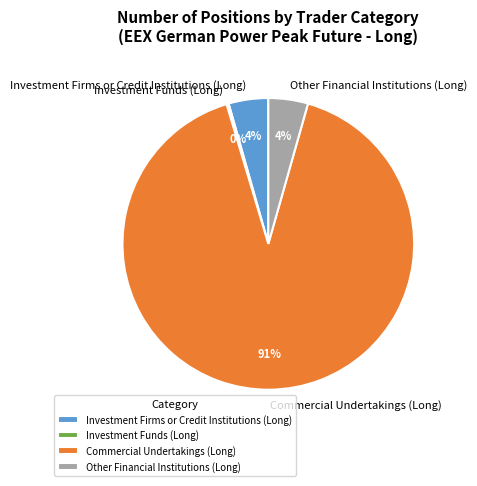

Between Commercial Undertakings (Long) and Investment Firms or Credit Institutions (Long), which is larger?

Commercial Undertakings (Long)